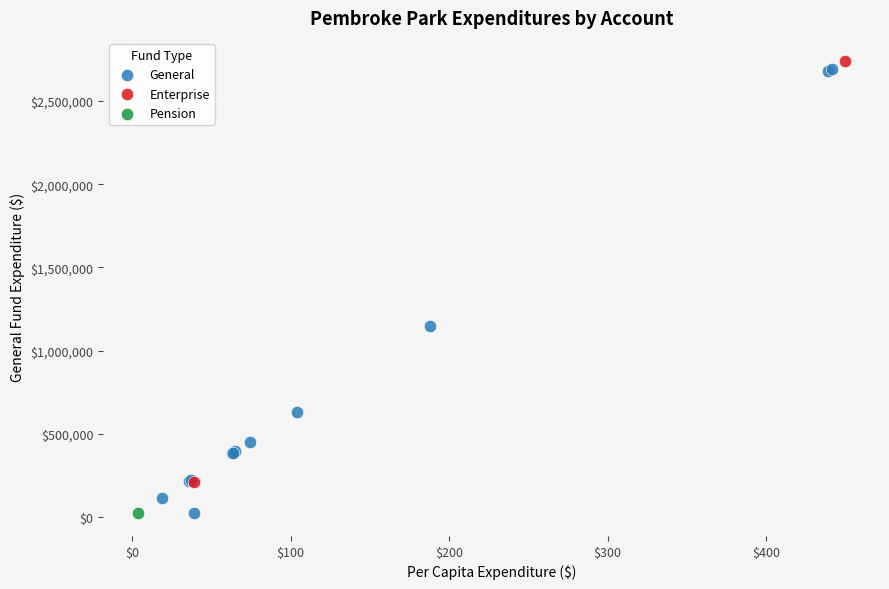

What are all the series names shown in the legend?

General, Enterprise, Pension